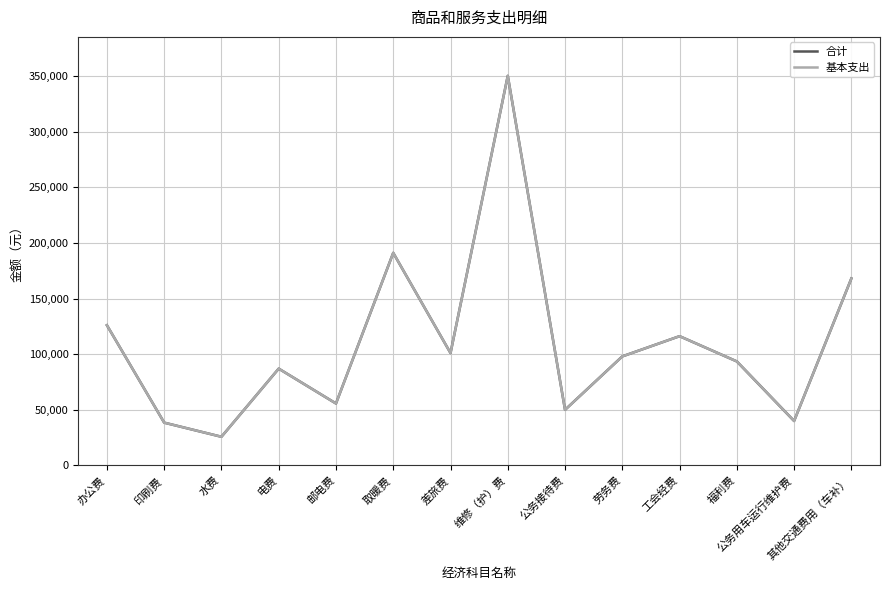

Is the value of 合计 at 劳务费 greater than the value of 基本支出 at 邮电费?

Yes